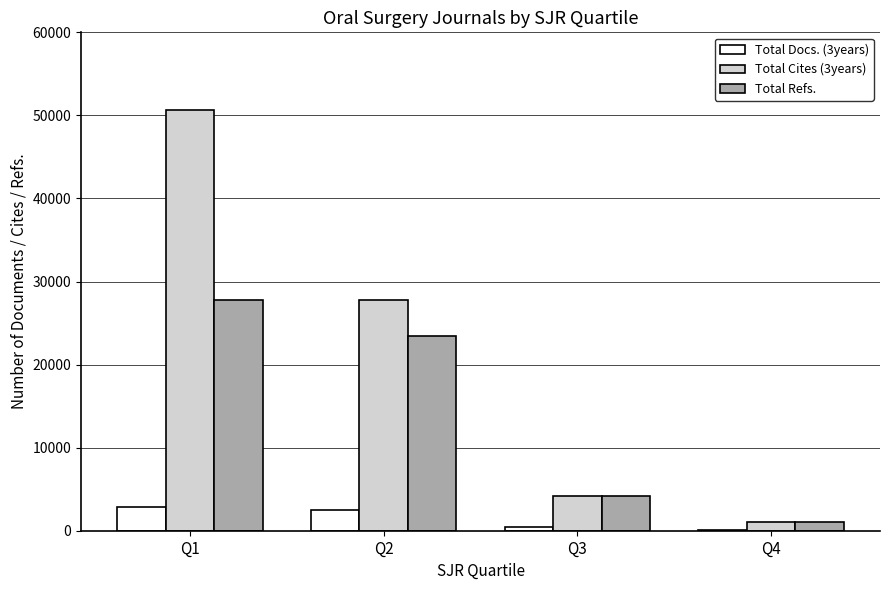

Reading left to right, list all the values displayed in this chart.

Total Docs. (3years): 2851	2457	479	96
Total Cites (3years): 50658	27761	4184	1031
Total Refs.: 27740	23479	4184	1031